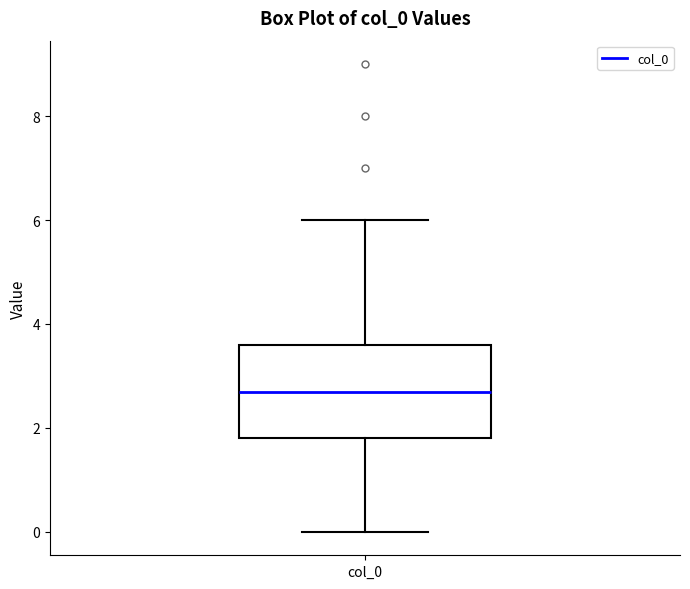

Transcribe this box plot: give where the median line is, the range the box spans, and where the two whiskers end, as read against the y-axis. The values are not printed on the chart, so give them approximately, as read against the axis.

median 2.8, box 1.8 to 3.6, whiskers 0.0 to 6.0